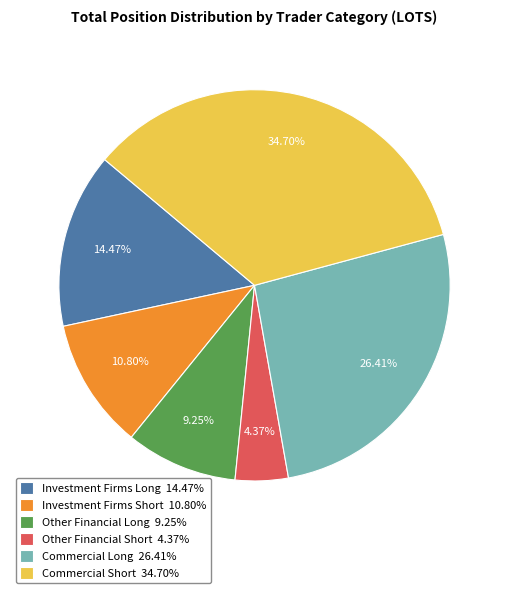

To the nearest percent, what is the average slice percentage?

17%